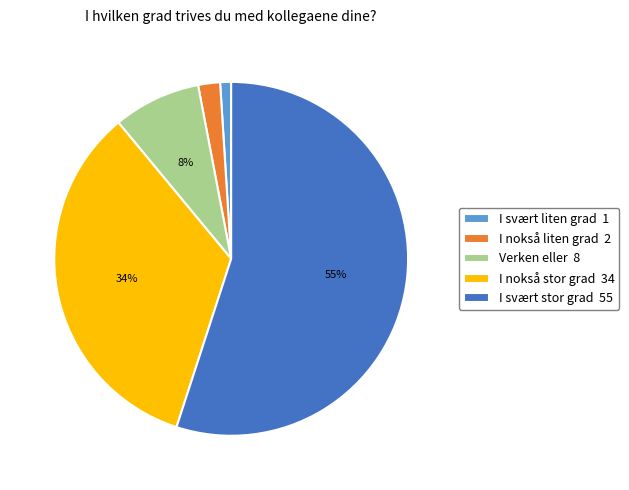

Rank the categories by value from highest to lowest.

I svært stor grad, I nokså stor grad, Verken eller, I nokså liten grad, I svært liten grad